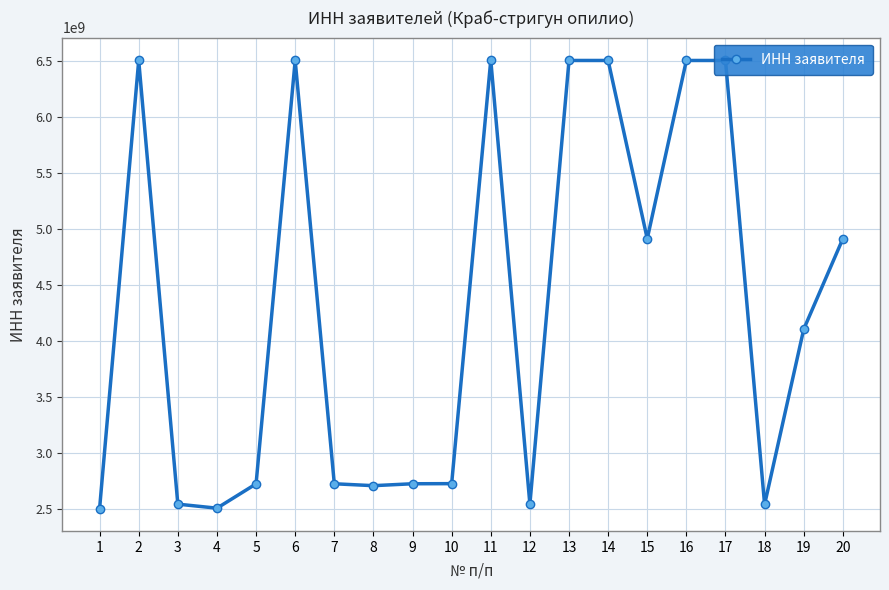

What is the change in value from 6 to 7?

-3780180254